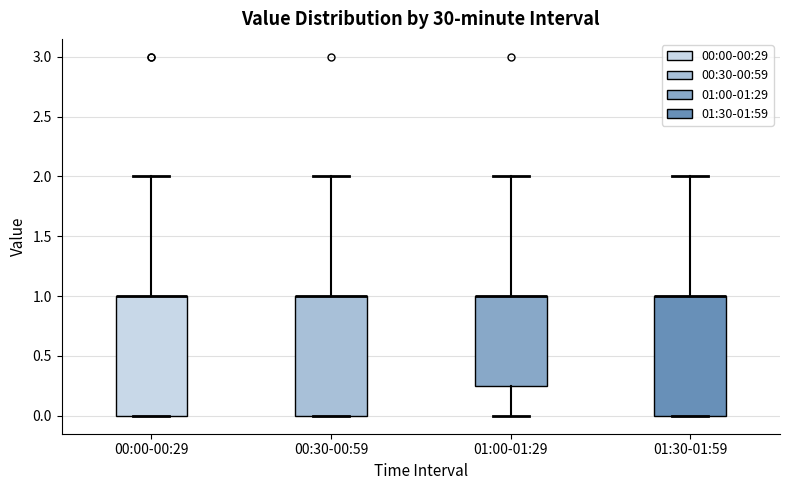

Where is the upper edge of the box for 00:30-00:59 on the y-axis? The values are not printed on the chart, so give them approximately, as read against the axis.

1.00